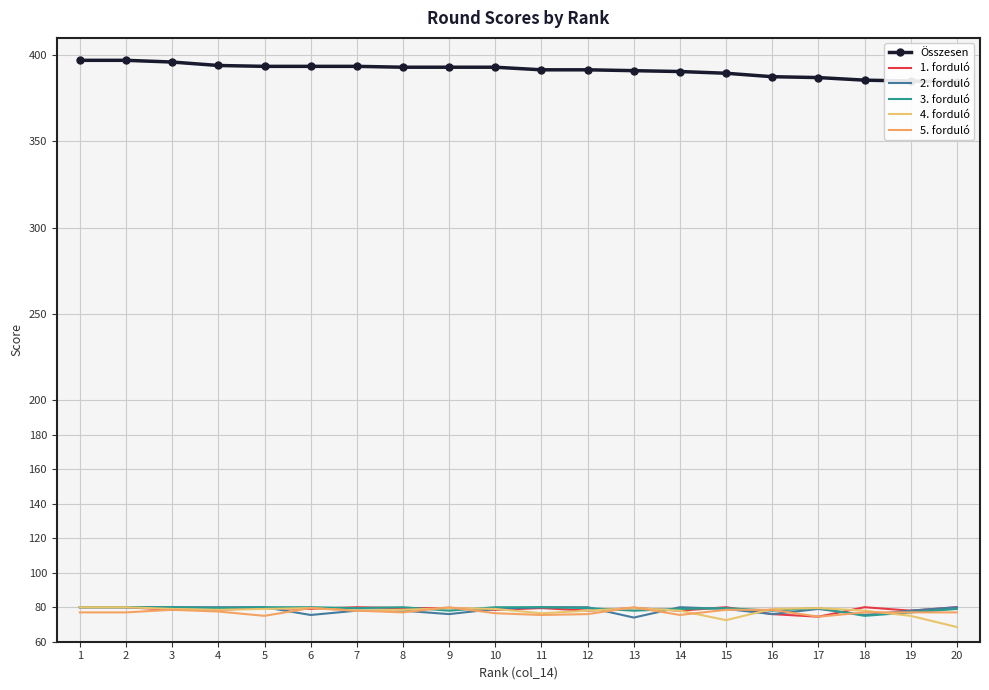

Reading left to right, list all the values displayed in this chart.

Összesen: 1=397.0	2=397.0	3=396.0	4=394.0	5=393.5	6=393.5	7=393.5	8=393.0	9=393.0	10=393.0	11=391.5	12=391.5	13=391.0	14=390.5	15=389.5	16=387.5	17=387.0	18=385.5	19=385.0	20=384.5
1. forduló: 1=80.0	2=80.0	3=78.5	4=78.5	5=79.5	6=79.0	7=80.0	8=79.5	9=79.5	10=78.5	11=79.5	12=78.0	13=79.5	14=78.0	15=80.0	16=76.0	17=74.5	18=80.0	19=78.0	20=80.0
2. forduló: 1=80.0	2=80.0	3=80.0	4=80.0	5=80.0	6=75.5	7=78.0	8=78.0	9=76.0	10=79.0	11=80.0	12=80.0	13=74.0	14=80.0	15=79.0	16=76.0	17=79.0	18=75.5	19=78.0	20=80.0
3. forduló: 1=80.0	2=80.0	3=80.0	4=79.5	5=80.0	6=80.0	7=79.5	8=80.0	9=78.0	10=80.0	11=80.0	12=79.5	13=78.0	14=79.0	15=79.5	16=78.0	17=79.5	18=75.0	19=77.0	20=79.0
4. forduló: 1=80.0	2=80.0	3=79.0	4=78.5	5=79.0	6=79.5	7=78.0	8=78.5	9=79.5	10=79.0	11=76.5	12=78.0	13=79.5	14=78.0	15=72.5	16=79.0	17=79.5	18=78.0	19=75.0	20=68.5
5. forduló: 1=77.0	2=77.0	3=78.5	4=77.5	5=75.0	6=79.5	7=78.0	8=77.0	9=80.0	10=76.5	11=75.5	12=76.0	13=80.0	14=75.5	15=78.5	16=78.5	17=74.5	18=77.0	19=77.0	20=77.0